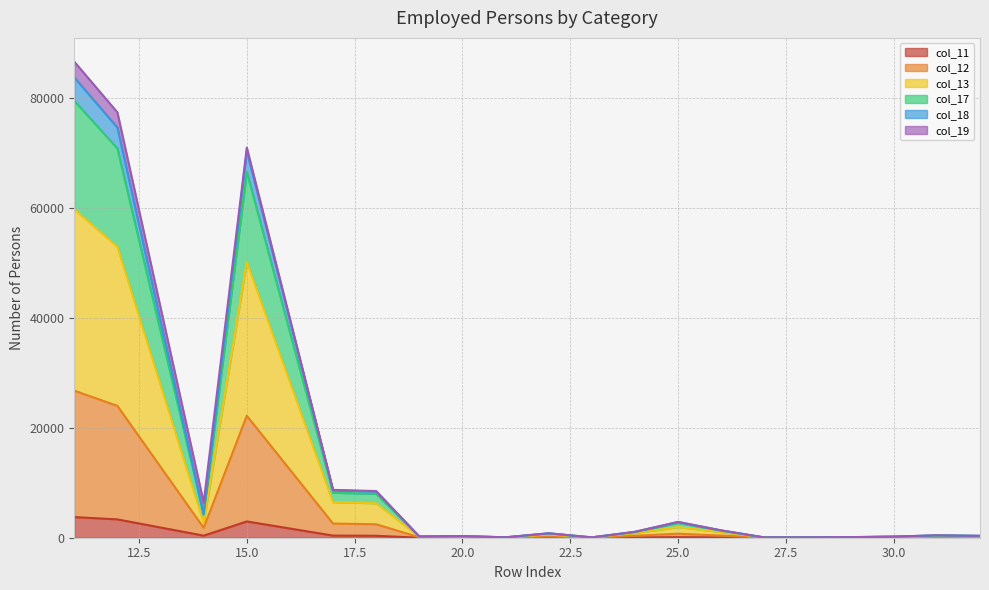

True or false: col_12 has a value of 63 at 31.

False